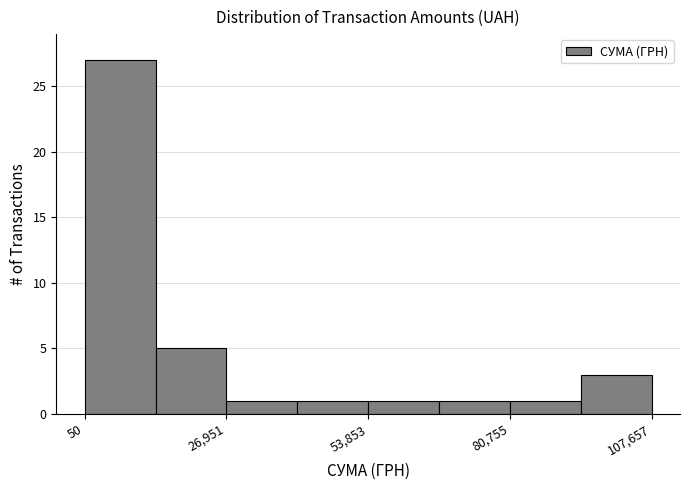

Read against the x-axis, roughly where is the centre of the tallest bar?

5000